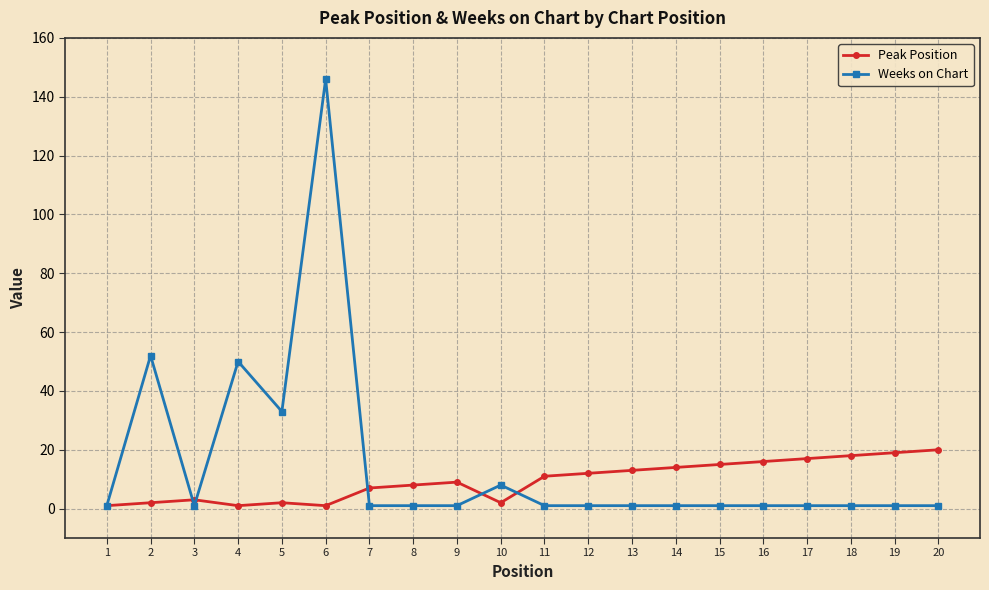

True or false: Weeks on Chart has more than 1 interior local peaks.

True